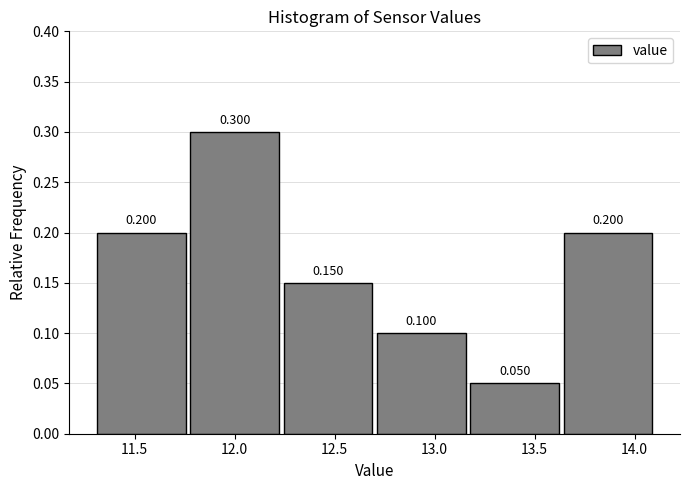

Which range on the x-axis has the tallest bar?

11.75 to 12.25